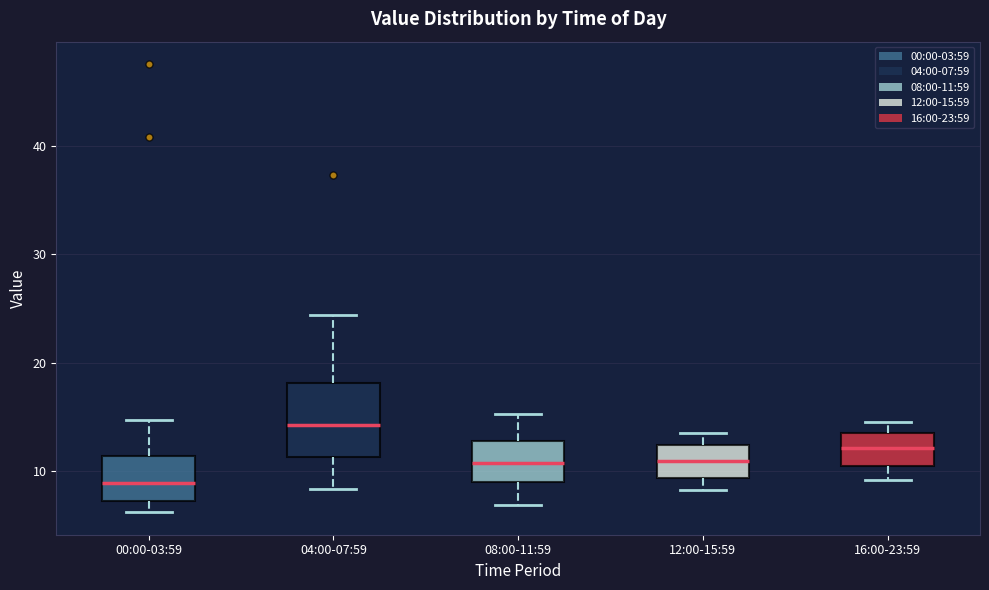

Which box is the tallest, from its lower edge to its upper edge?

04:00-07:59